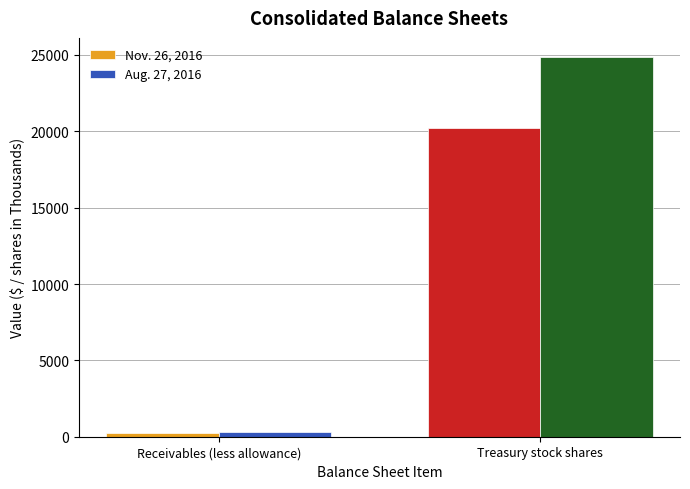

What is the maximum value shown in the chart?

24875